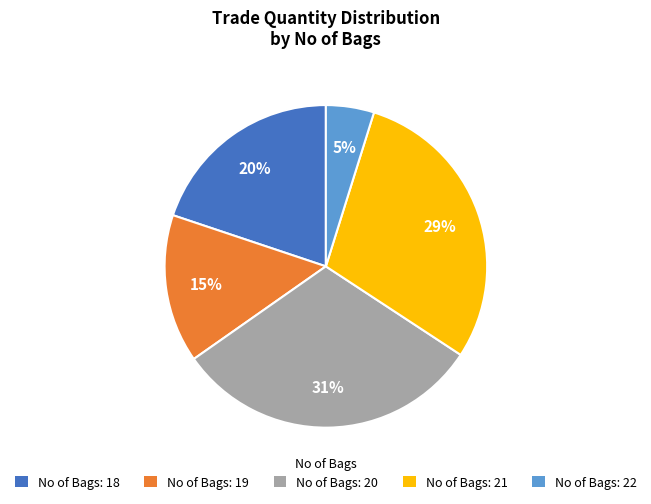

What percentage is the No of Bags: 20 slice, to the nearest percent?

31%